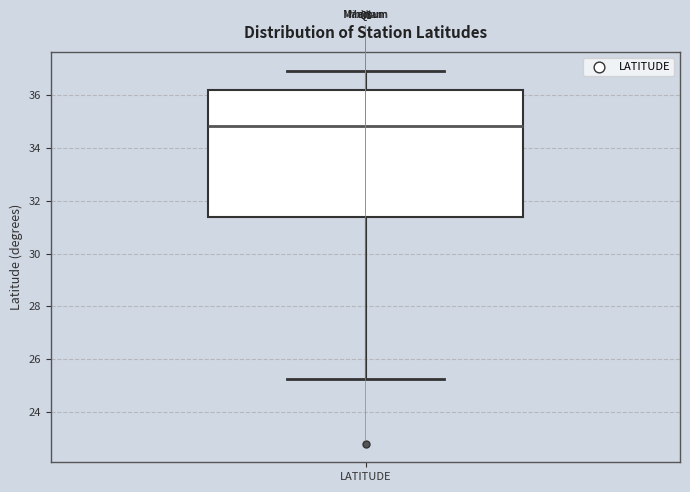

Transcribe this box plot: give where the median line is, the range the box spans, and where the two whiskers end, as read against the y-axis. The values are not printed on the chart, so give them approximately, as read against the axis.

median 34.8, box 31.4 to 36.2, whiskers 25.2 to 37.0